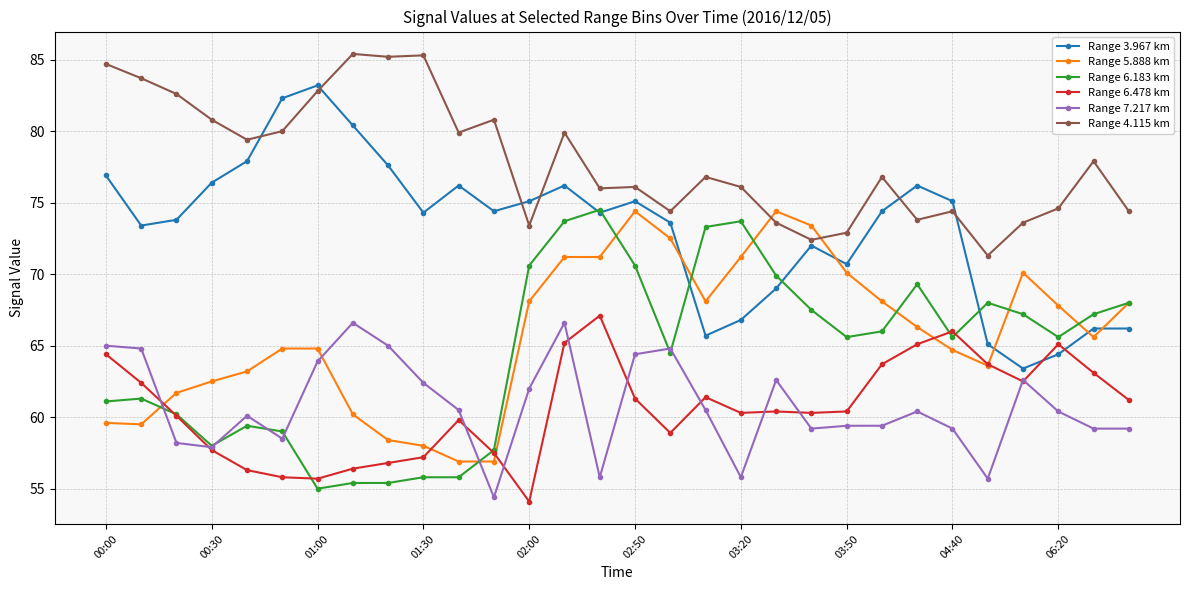

Which series has the largest total across all categories?

Range 4.115 km